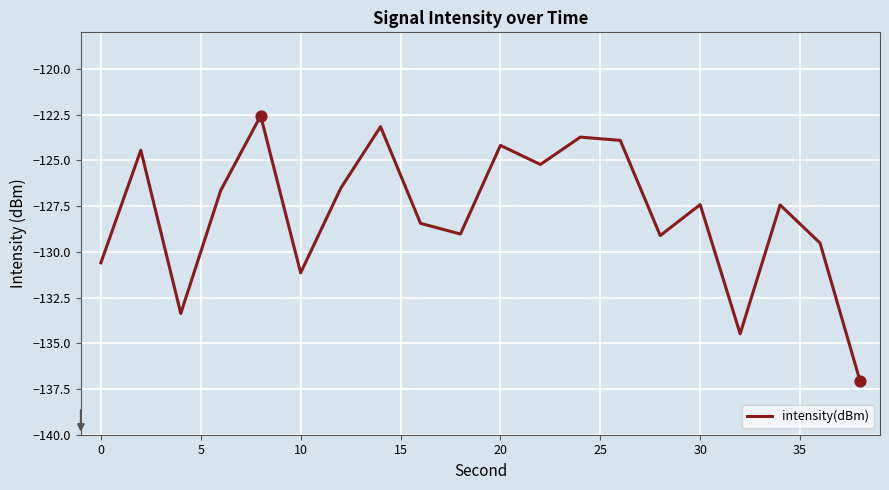

What is the smallest value displayed?

-137.1